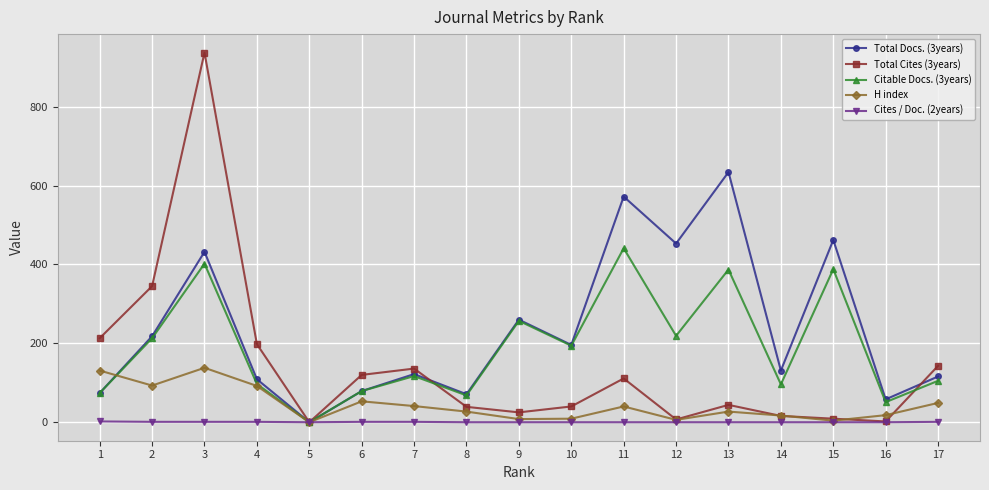

How many data points does each series have?

17